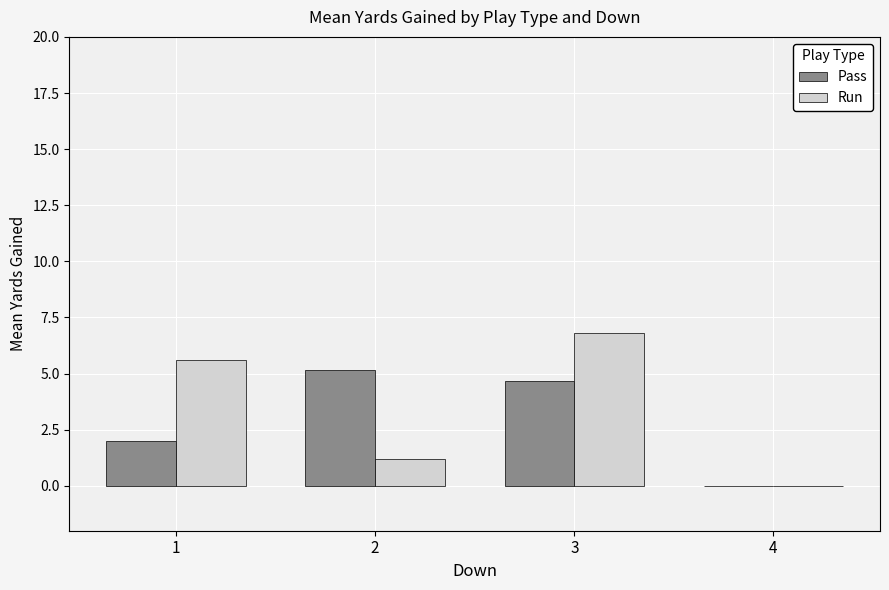

Which category has the highest value across all series?

3